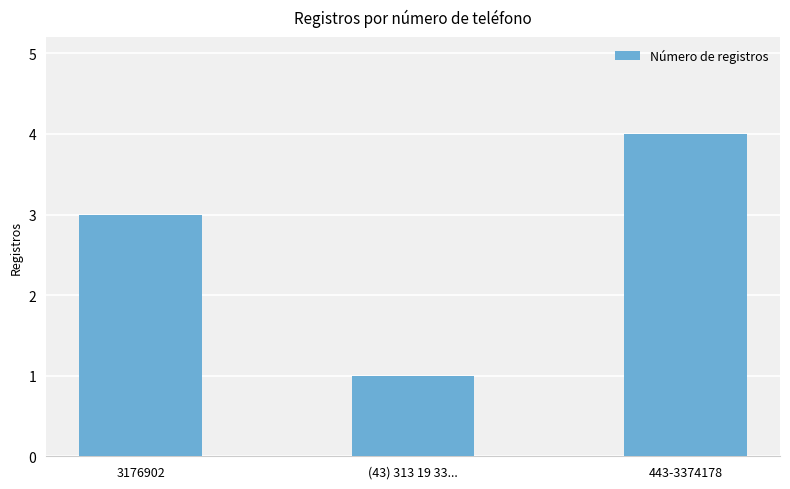

Read the value at 443-3374178.

4